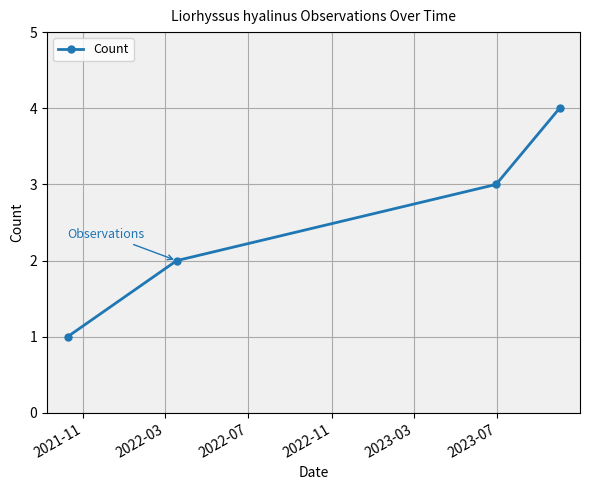

What is the sum of all values?

10